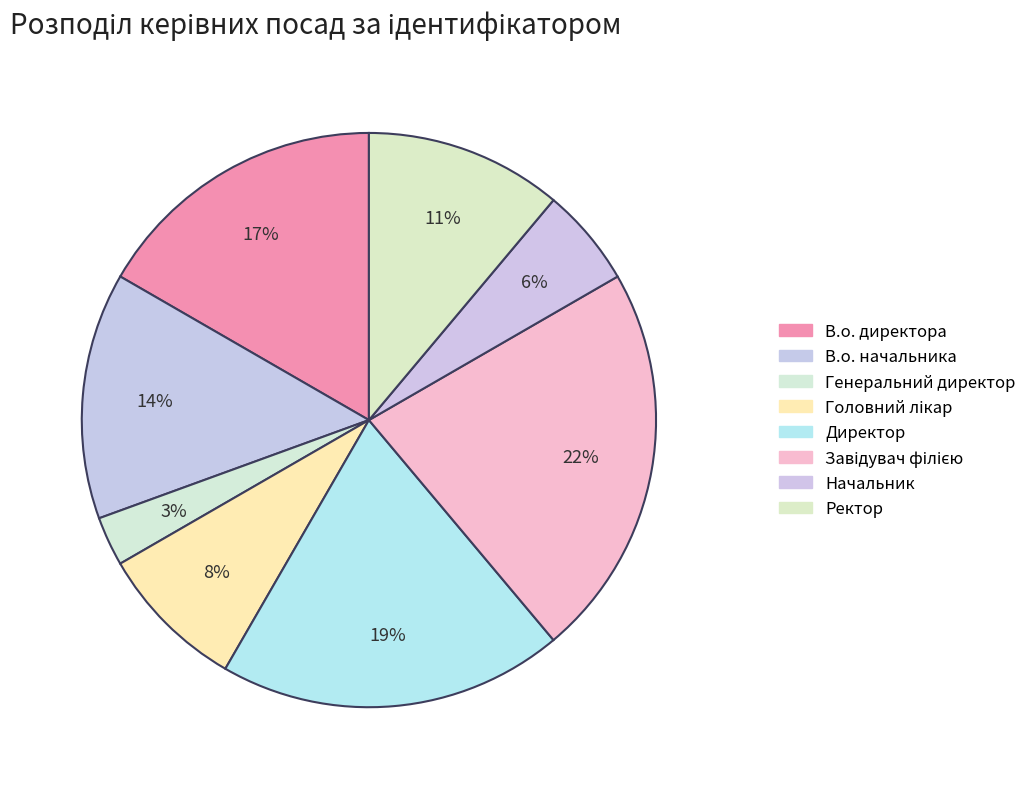

To the nearest percent, what is the average slice percentage?

12%